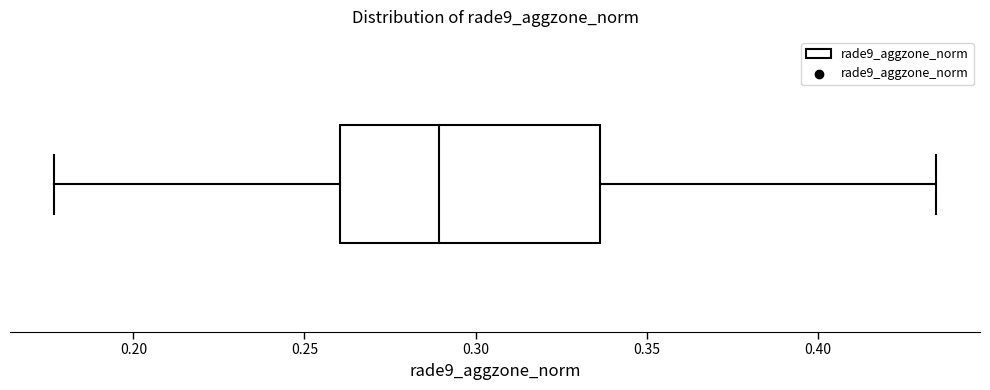

Read this box plot against the x-axis: the position of the median line, the range covered by the box, and the ends of both whiskers. The values are not printed on the chart, so give them approximately, as read against the axis.

median 0.290, box 0.260 to 0.335, whiskers 0.175 to 0.435